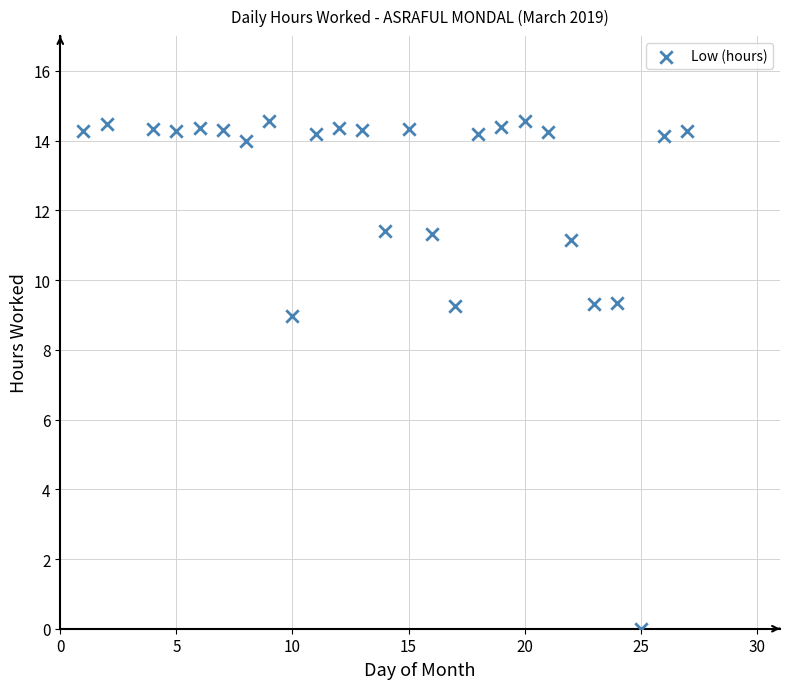

What Y value in the scatter plot is closest to 7?

9.0